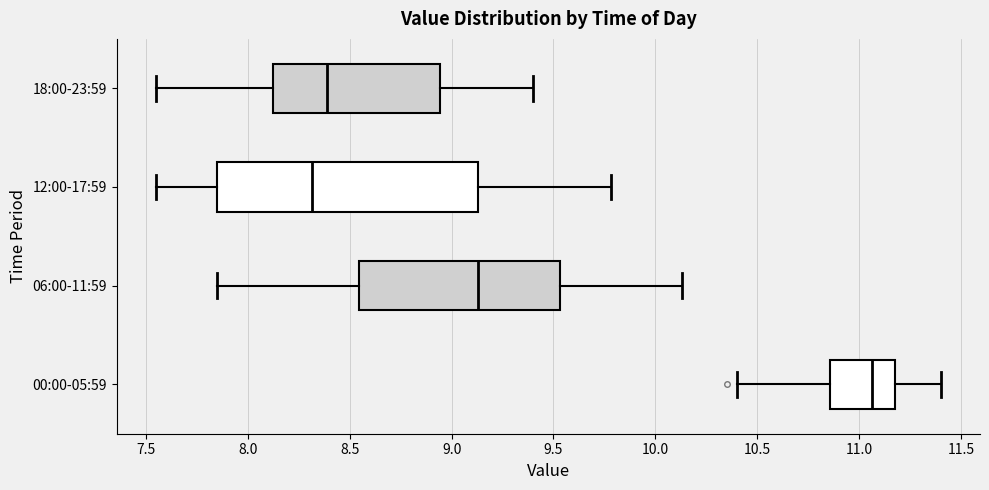

Reading bottom to top, transcribe this box plot: for each box, give where its median line is, the range the box spans, and where its two whiskers end, as read against the x-axis. The values are not printed on the chart, so give them approximately, as read against the axis.

00:00-05:59: median 11.05, box 10.85 to 11.20, whiskers 10.40 to 11.40
06:00-11:59: median 9.15, box 8.55 to 9.55, whiskers 7.85 to 10.15
12:00-17:59: median 8.30, box 7.85 to 9.15, whiskers 7.55 to 9.80
18:00-23:59: median 8.40, box 8.10 to 8.95, whiskers 7.55 to 9.40